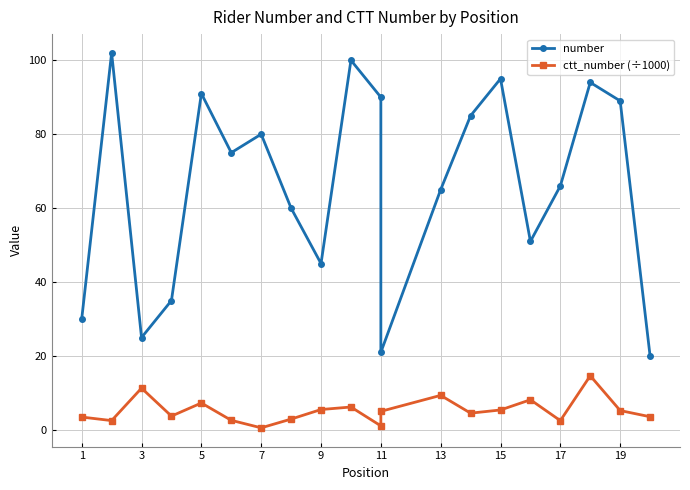

What is the maximum value shown in the chart?

102.0